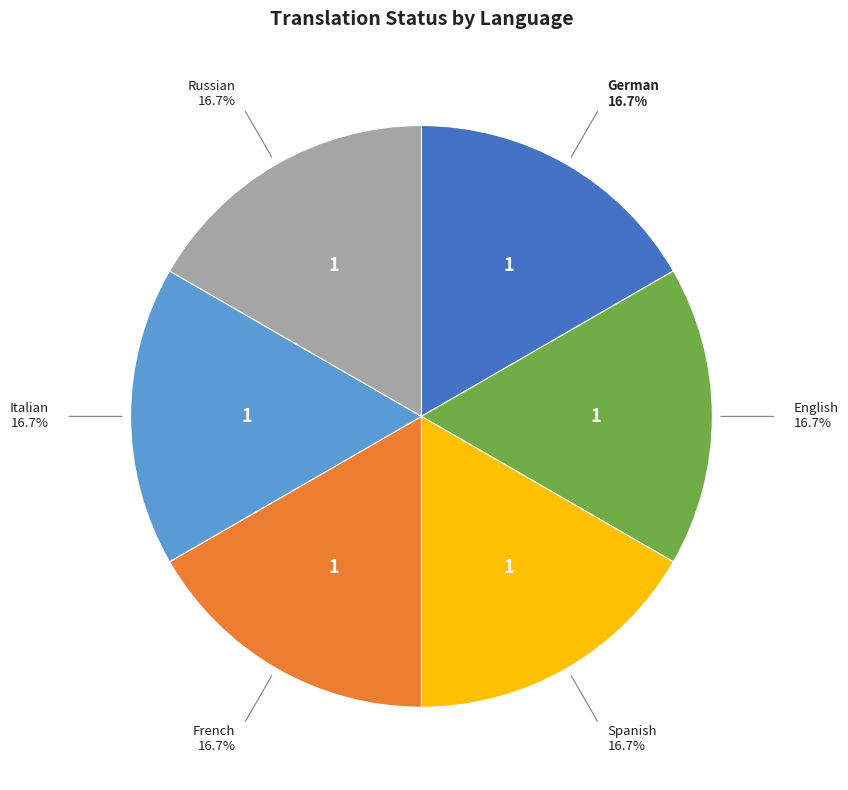

What is the total percentage of Italian and English?

33.3%